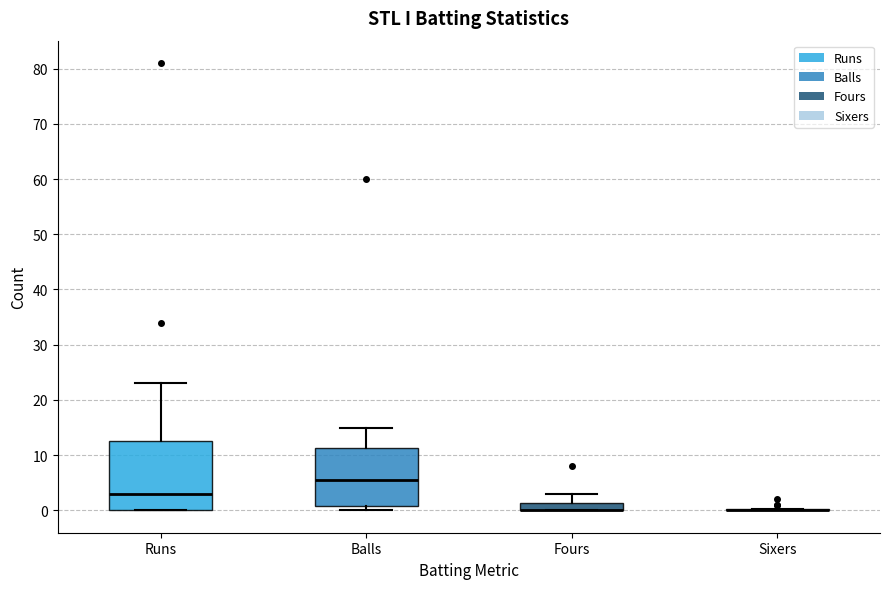

Comparing the boxes themselves (not the whiskers), which one is the tallest?

Runs